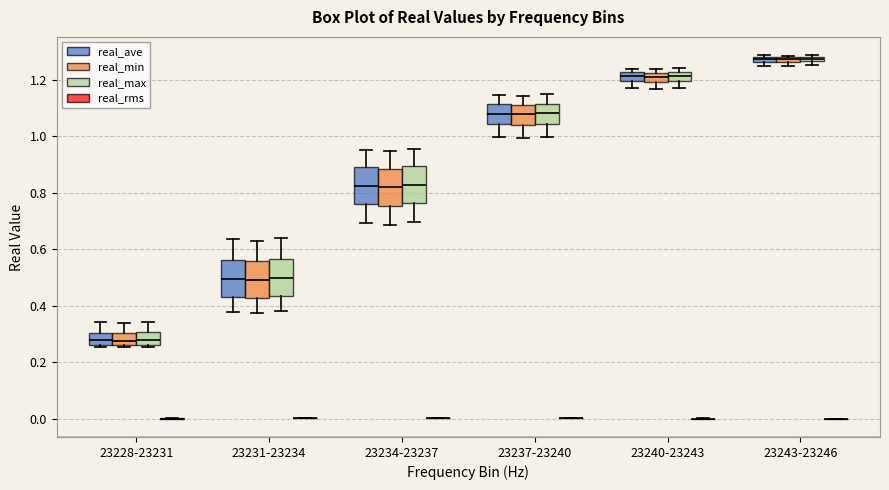

Where does the lower whisker of the box for 23237-23240 (real_min) end on the y-axis? The values are not printed on the chart, so give them approximately, as read against the axis.

1.00